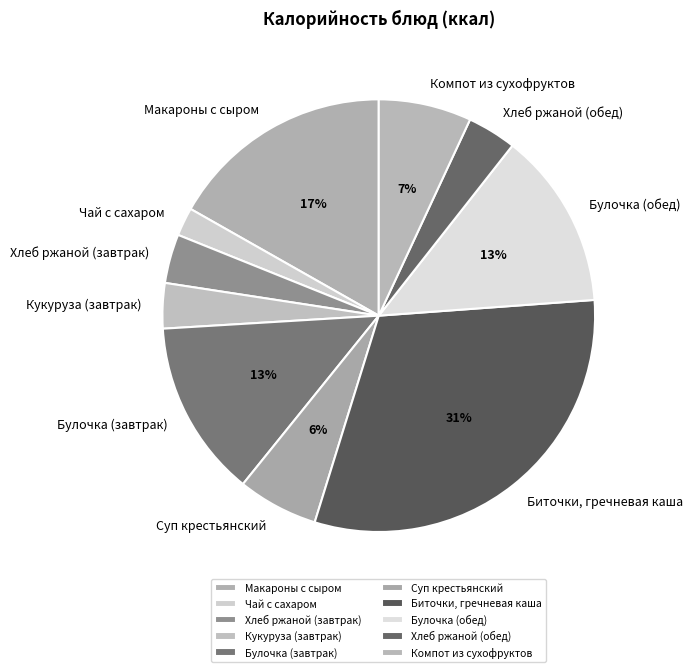

Count the number of slices in the pie.

10